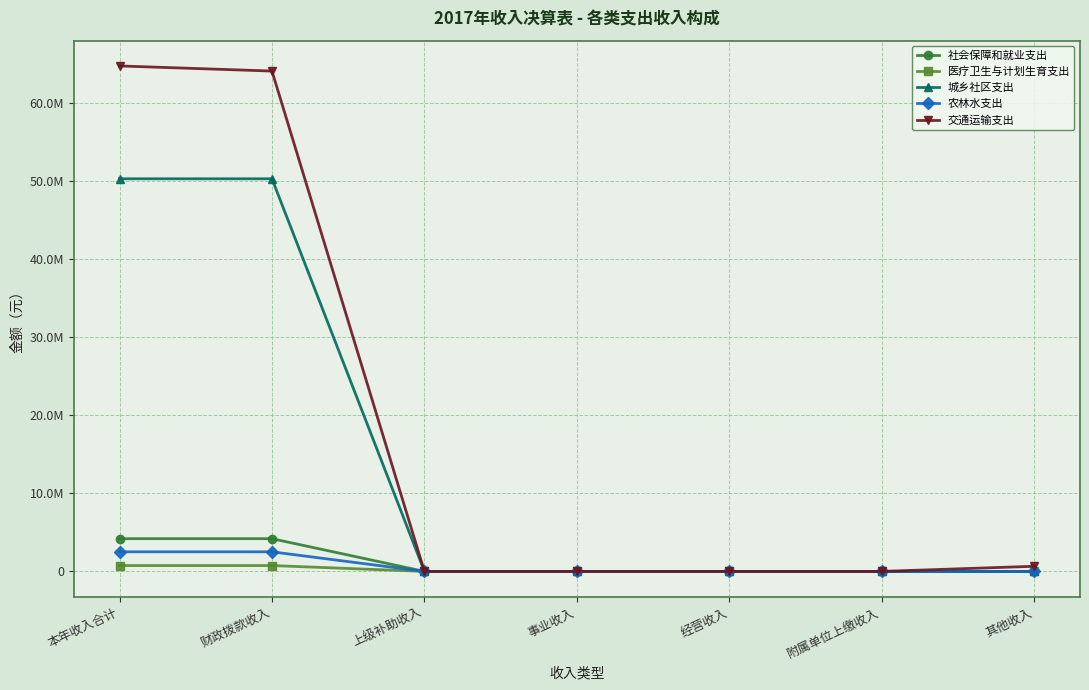

What are all the series names shown in the legend?

社会保障和就业支出, 医疗卫生与计划生育支出, 城乡社区支出, 农林水支出, 交通运输支出